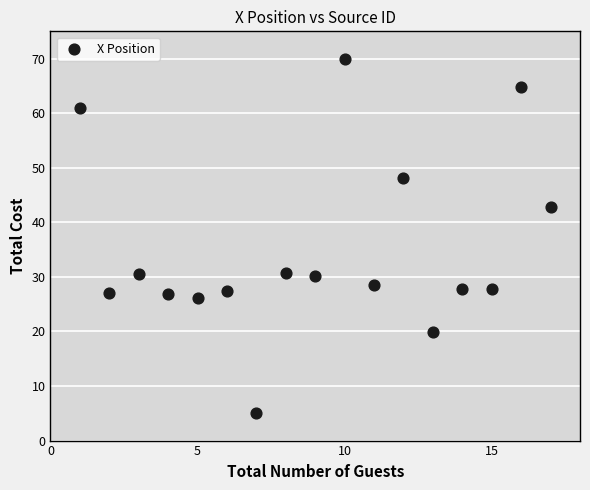

What is the range of Y values (max minus min)?

65.0